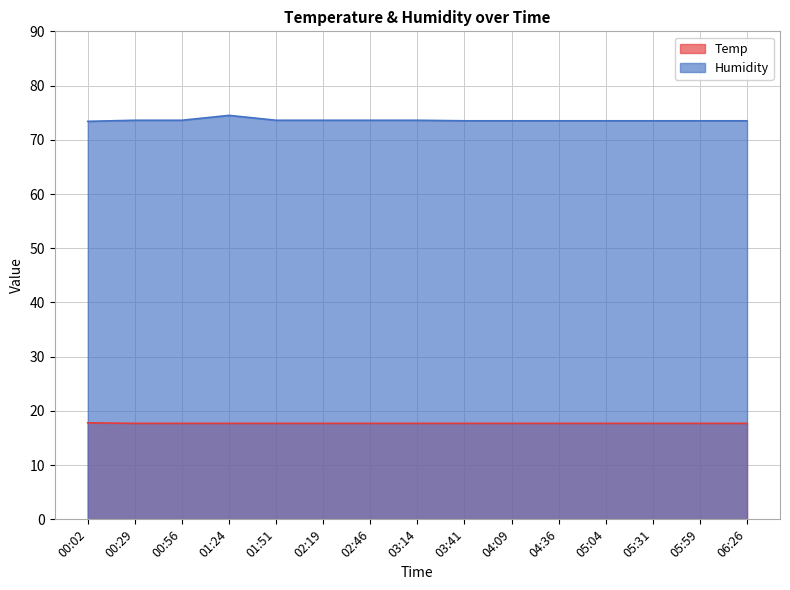

Reading left to right, list all the values displayed in this chart.

Temp: 17.8	17.7	17.7	17.7	17.7	17.7	17.7	17.7	17.7	17.7	17.7	17.7	17.7	17.7	17.7
Humidity: 73.4	73.6	73.6	74.5	73.6	73.6	73.6	73.6	73.5	73.5	73.5	73.5	73.5	73.5	73.5